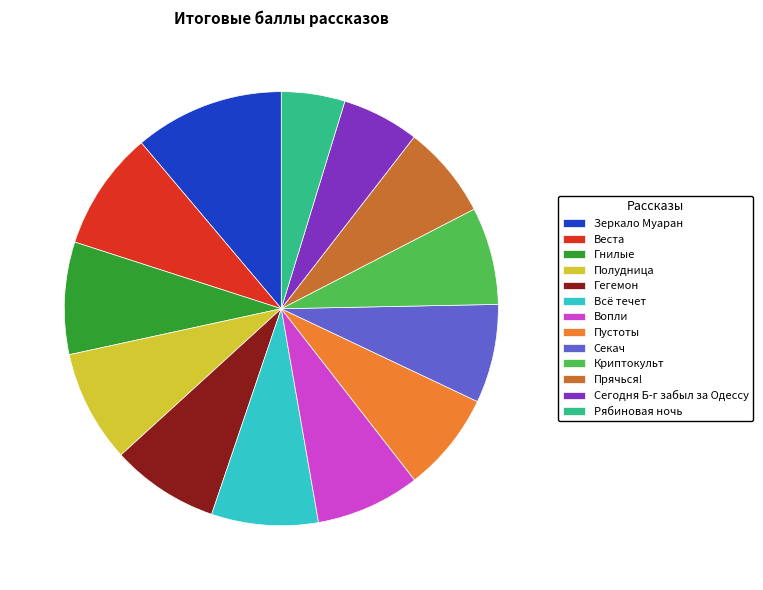

What is the smallest slice in the pie chart?

Рябиновая ночь